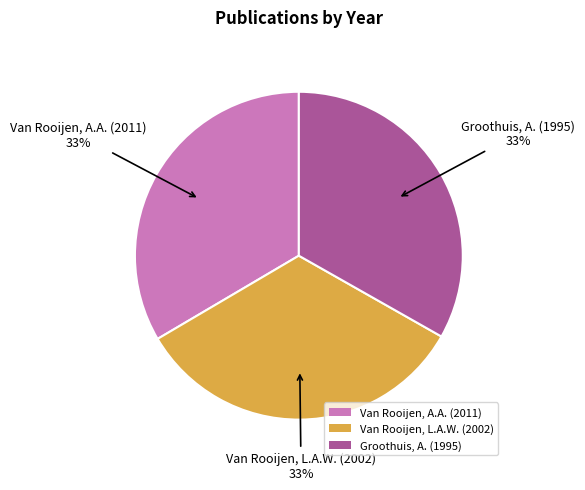

How many segments does this pie chart have?

3